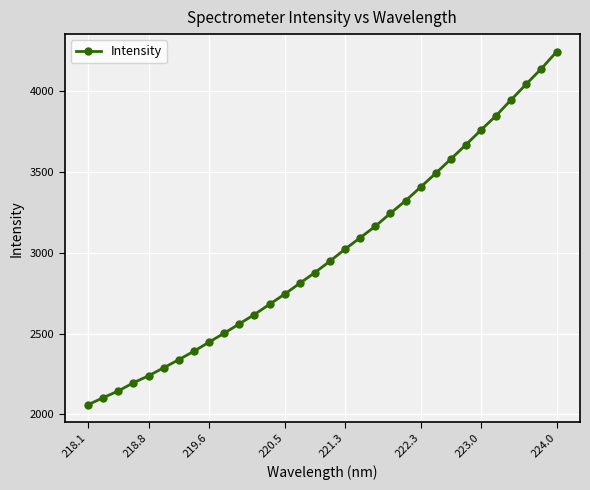

What is the smallest value displayed?

2058.9